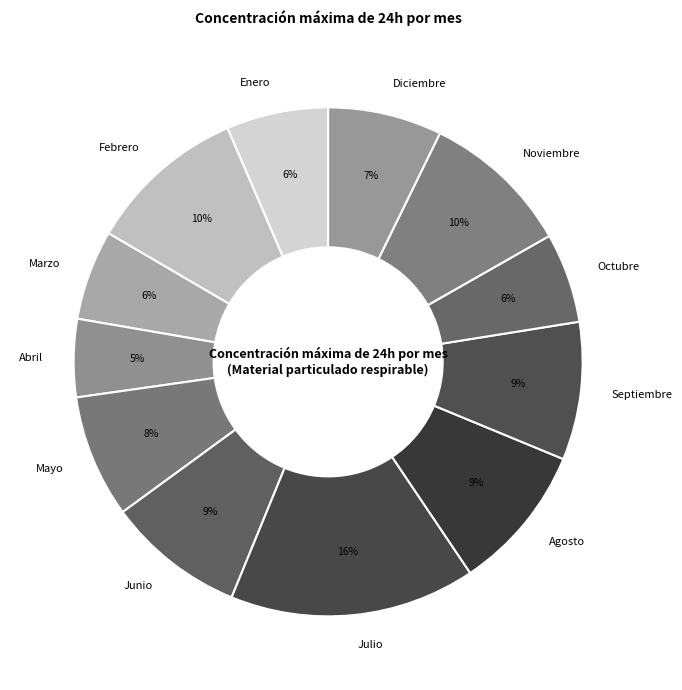

How many segments does this pie chart have?

12